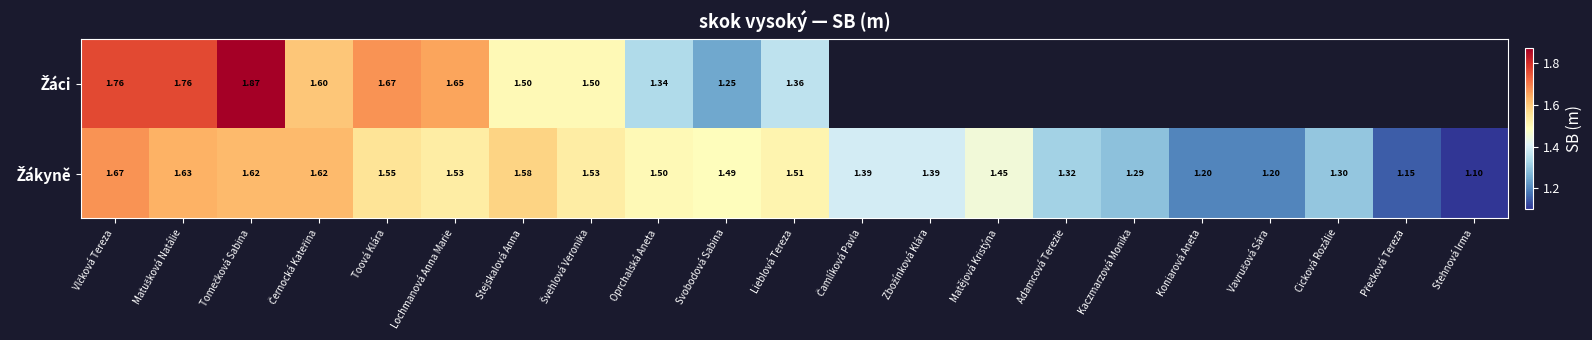

The value of Žáci at Lochmanová Anna Marie is 1.6. True or false?

True